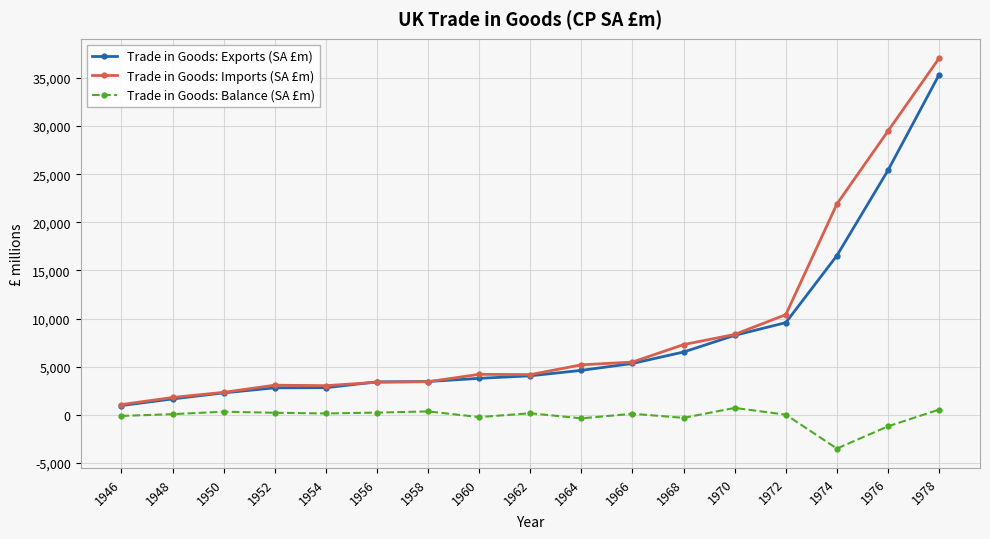

At which category is the sum across all series the highest?

1978